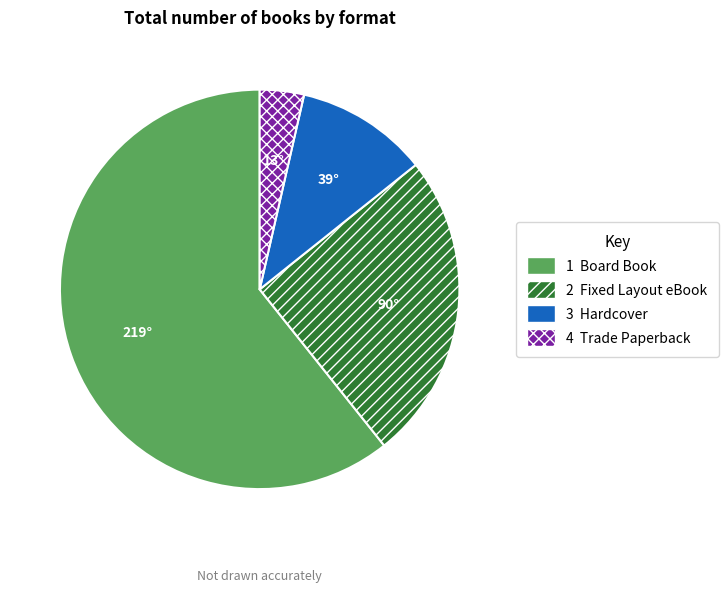

Count the number of slices in the pie.

4